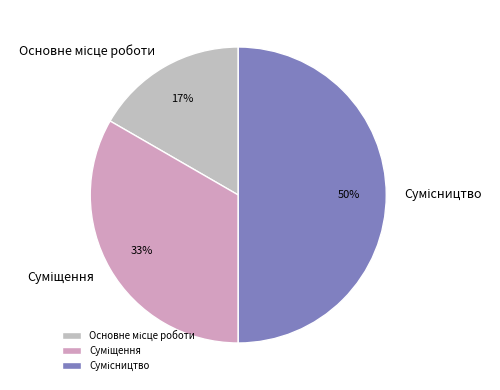

To the nearest percent, what is the difference between the largest and smallest slice percentages?

33%